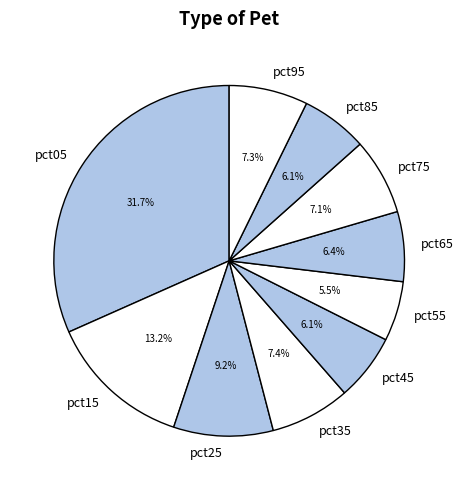

Is it true that pct45 is 11% of the pie?

False